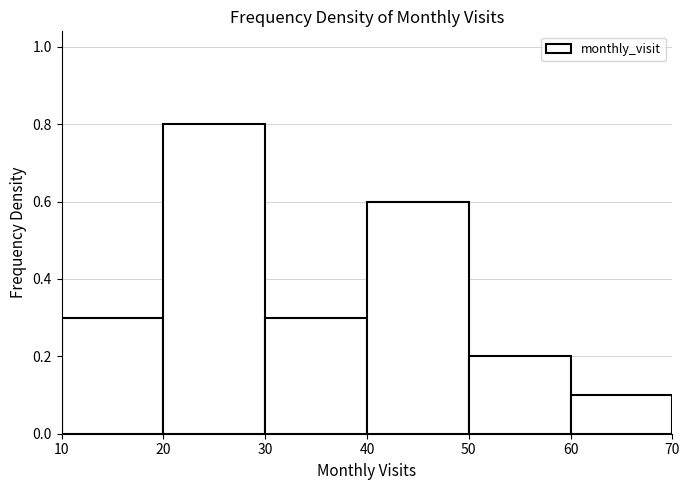

Over which range of the x-axis is the bar tallest?

20 to 30